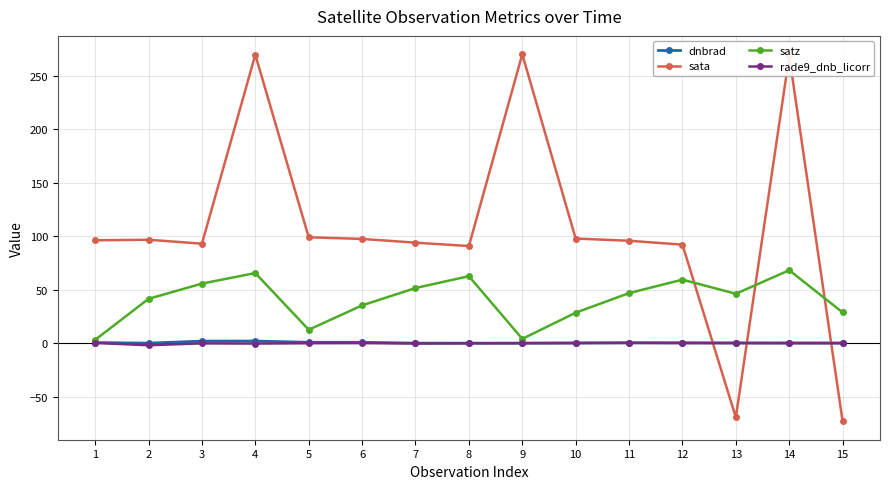

The dnbrad series shows 0.1 at 7. True or false?

True